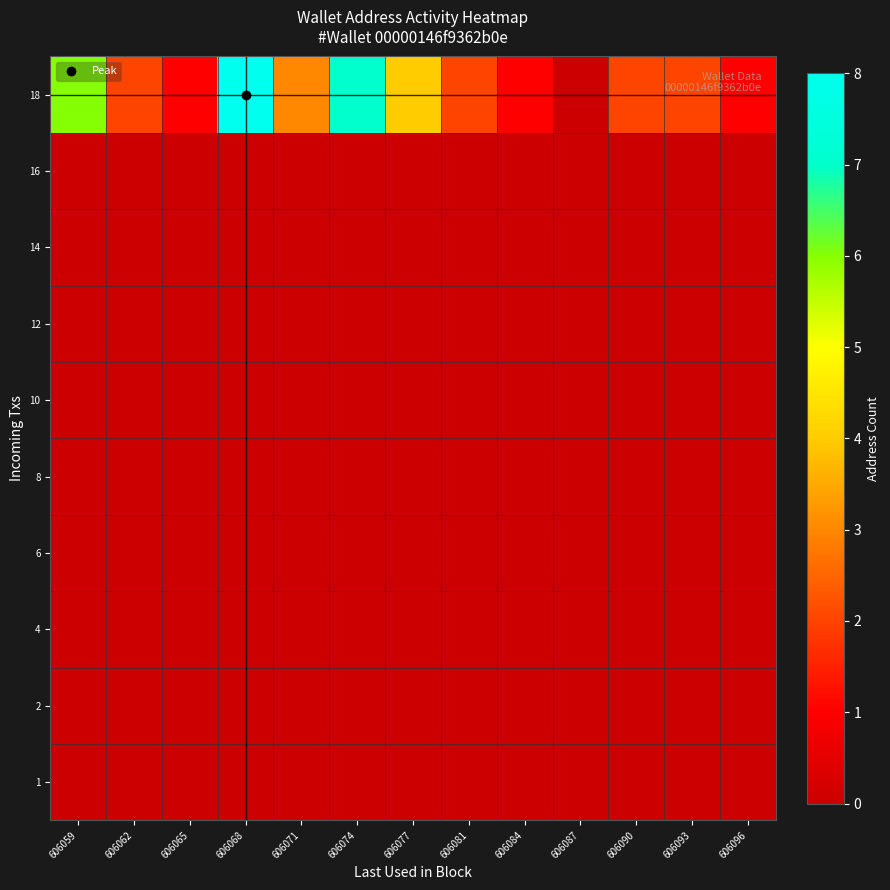

Reading left to right, what are all the values shown in this chart?

1: 606059=0	606062=0	606065=0	606068=0	606071=0	606074=0	606077=0	606081=0	606084=0	606087=0	606090=0	606093=0	606096=0
2: 606059=0	606062=0	606065=0	606068=0	606071=0	606074=0	606077=0	606081=0	606084=0	606087=0	606090=0	606093=0	606096=0
4: 606059=0	606062=0	606065=0	606068=0	606071=0	606074=0	606077=0	606081=0	606084=0	606087=0	606090=0	606093=0	606096=0
6: 606059=0	606062=0	606065=0	606068=0	606071=0	606074=0	606077=0	606081=0	606084=0	606087=0	606090=0	606093=0	606096=0
8: 606059=0	606062=0	606065=0	606068=0	606071=0	606074=0	606077=0	606081=0	606084=0	606087=0	606090=0	606093=0	606096=0
10: 606059=0	606062=0	606065=0	606068=0	606071=0	606074=0	606077=0	606081=0	606084=0	606087=0	606090=0	606093=0	606096=0
12: 606059=0	606062=0	606065=0	606068=0	606071=0	606074=0	606077=0	606081=0	606084=0	606087=0	606090=0	606093=0	606096=0
14: 606059=0	606062=0	606065=0	606068=0	606071=0	606074=0	606077=0	606081=0	606084=0	606087=0	606090=0	606093=0	606096=0
16: 606059=0	606062=0	606065=0	606068=0	606071=0	606074=0	606077=0	606081=0	606084=0	606087=0	606090=0	606093=0	606096=0
18: 606059=6	606062=2	606065=1	606068=8	606071=3	606074=7	606077=4	606081=2	606084=1	606087=0	606090=2	606093=2	606096=1